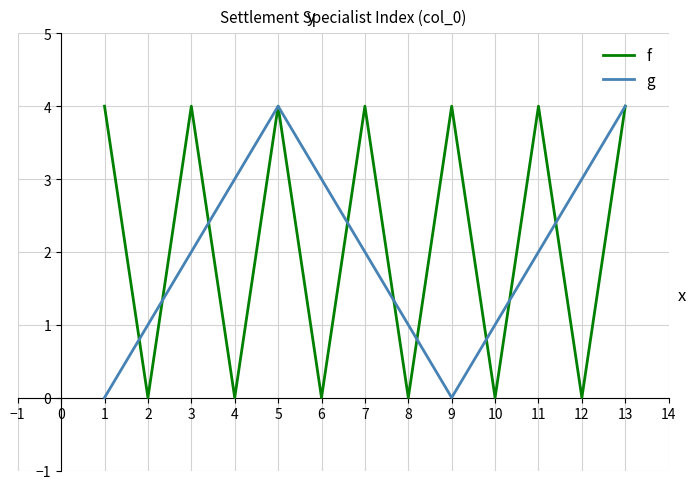

Rank the series at 10 from highest to lowest value.

g, f